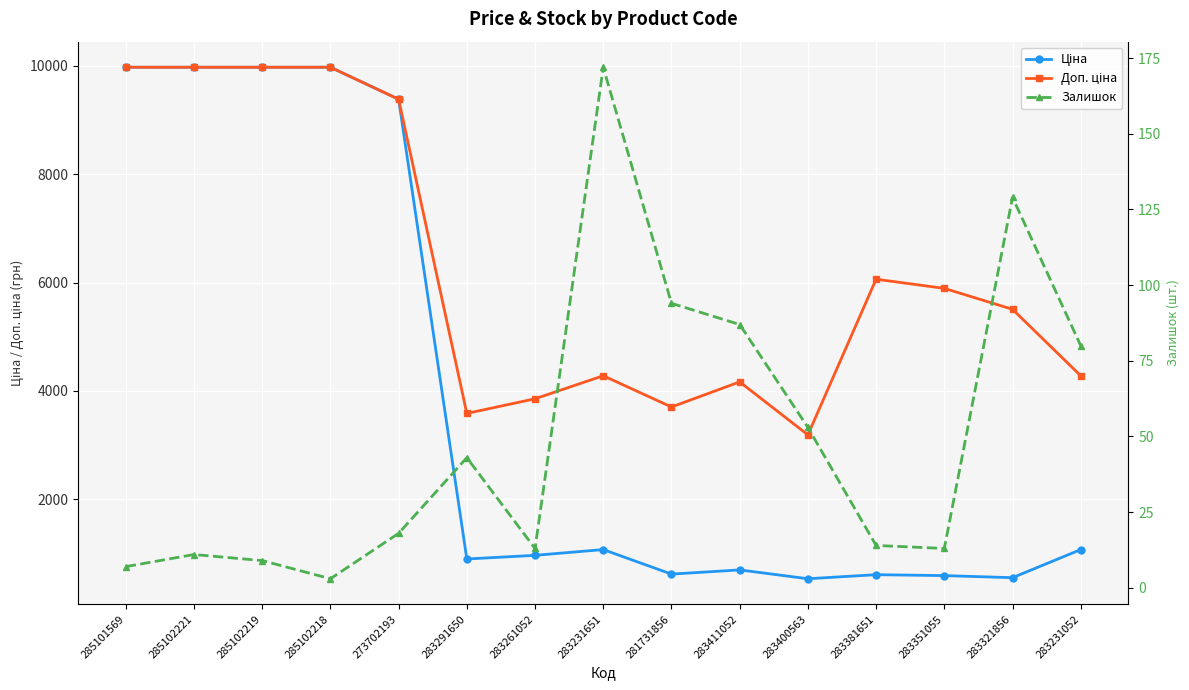

At which category does the chart reach its peak across all series?

285101569